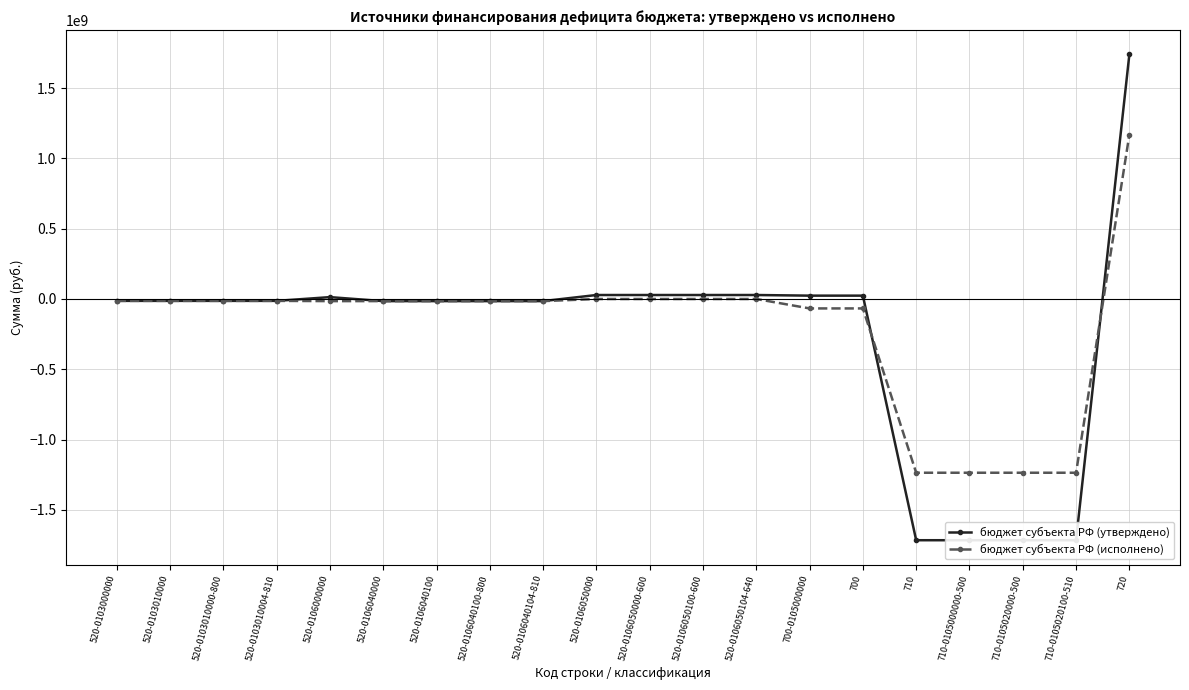

How many data points does each series have?

20